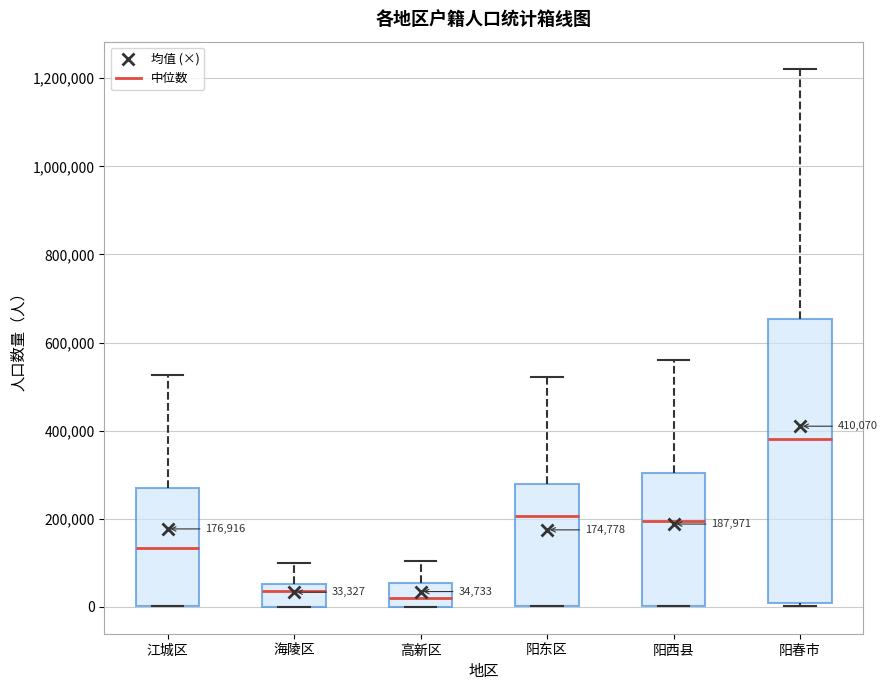

Which box is the tallest, from its lower edge to its upper edge?

阳春市